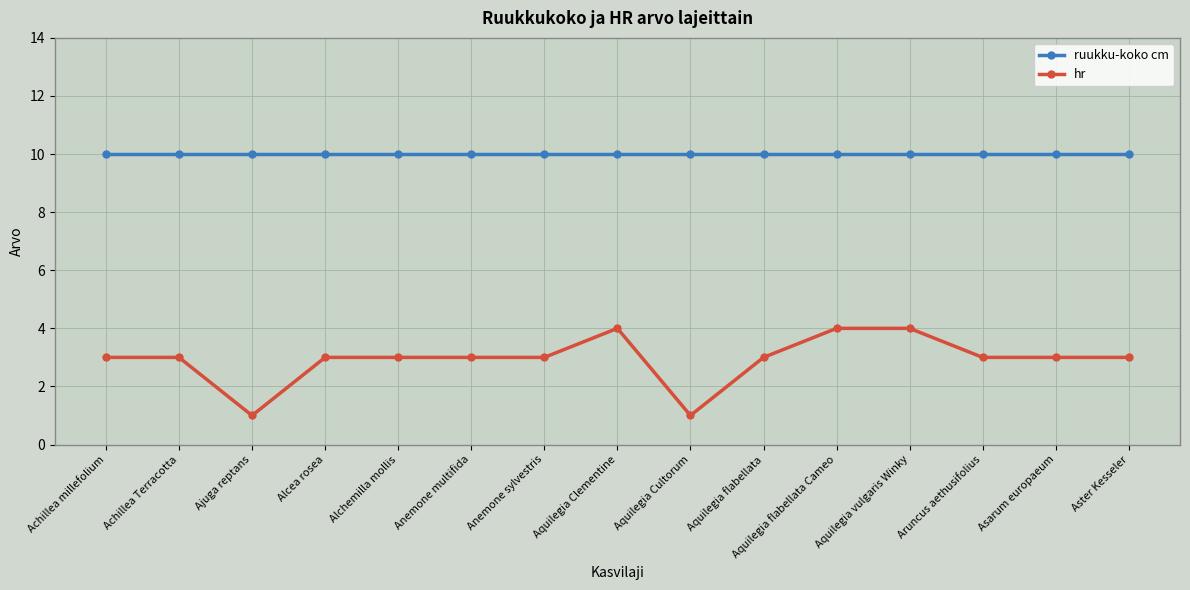

Rank the series by their maximum value, from lowest to highest.

hr, ruukku-koko cm